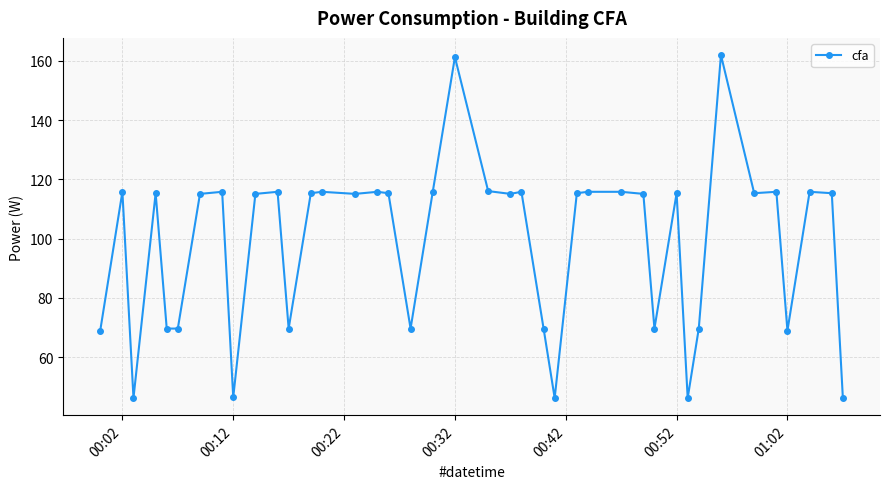

What is the value of the 9th point from the left?

46.4